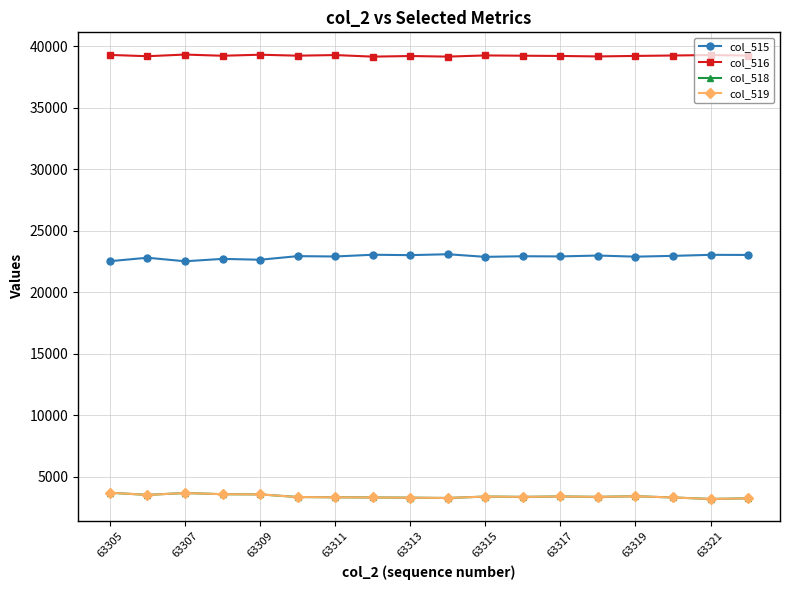

How many series are shown in this chart?

4